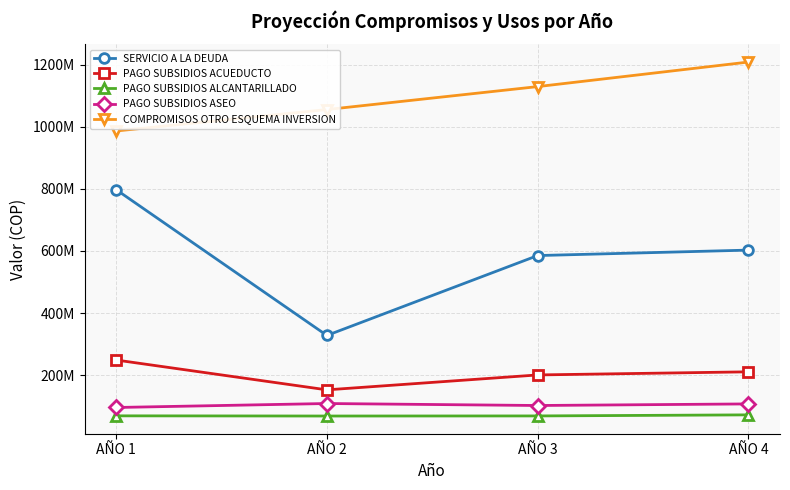

Rank the categories by SERVICIO A LA DEUDA value from highest to lowest.

AÑO 1, AÑO 4, AÑO 3, AÑO 2